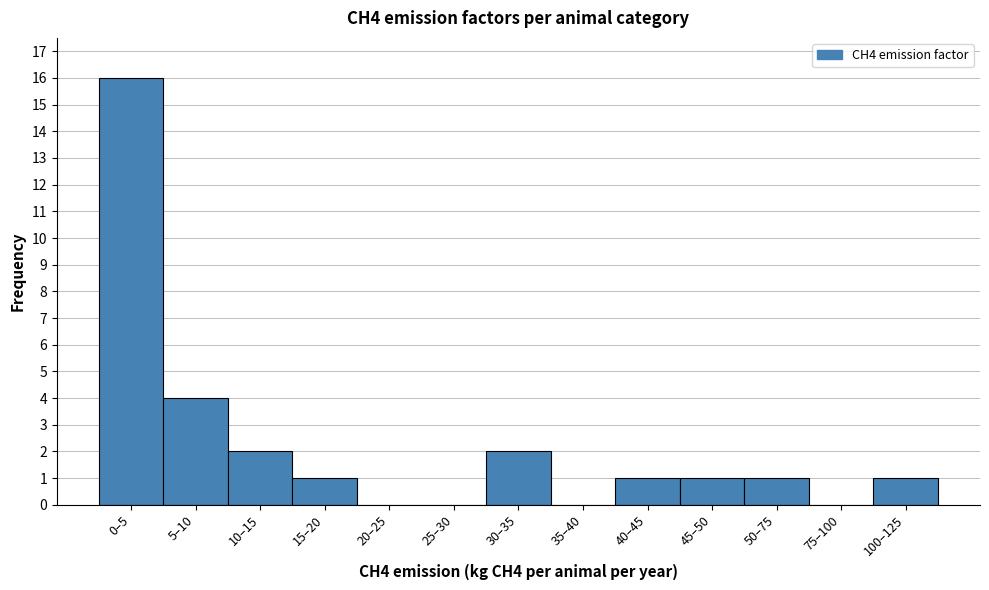

Reading left to right, transcribe all the data shown in this chart.

0–5=16	5–10=4	10–15=2	15–20=1	20–25=0	25–30=0	30–35=2	35–40=0	40–45=1	45–50=1	50–75=1	75–100=0	100–125=1